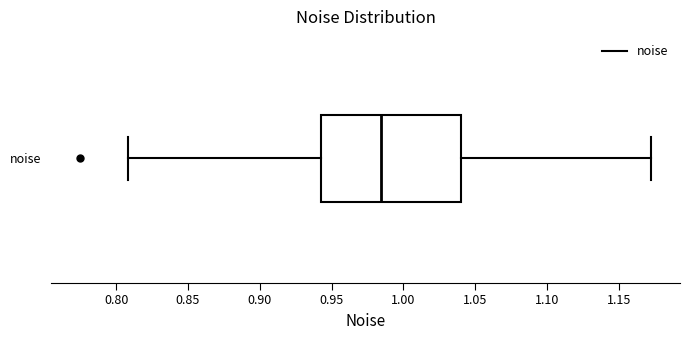

Where does the left whisker of the box for noise end on the x-axis? The values are not printed on the chart, so give them approximately, as read against the axis.

0.810